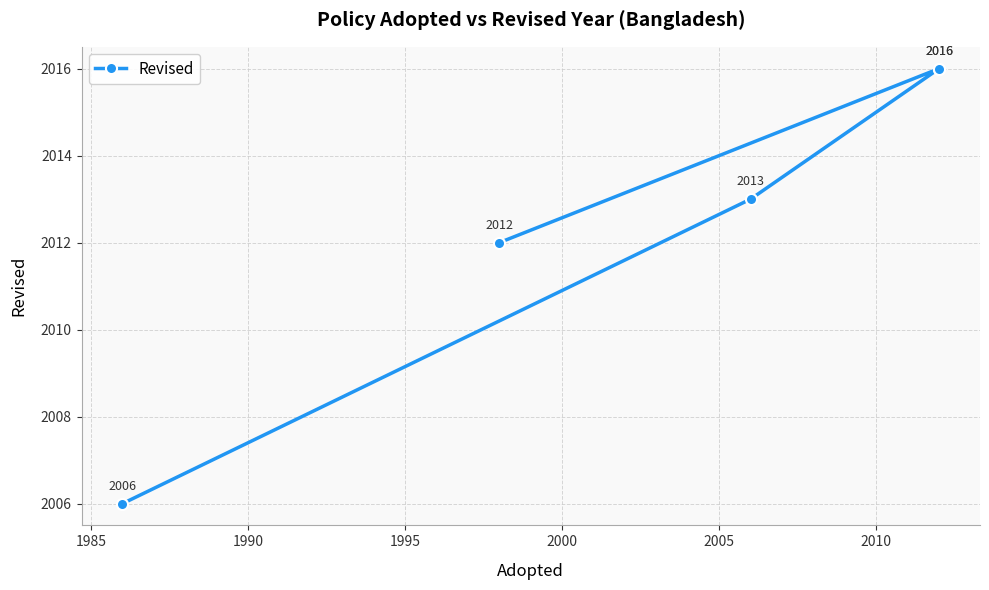

What is the change in value from 1995 to 2000?

-4